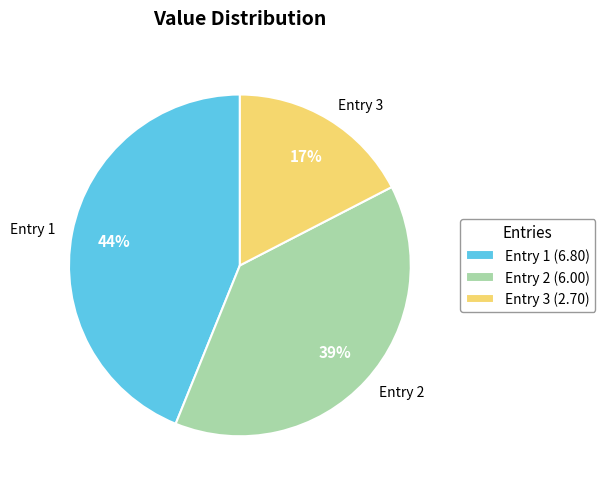

Between Entry 2 and Entry 1, which is larger?

Entry 1